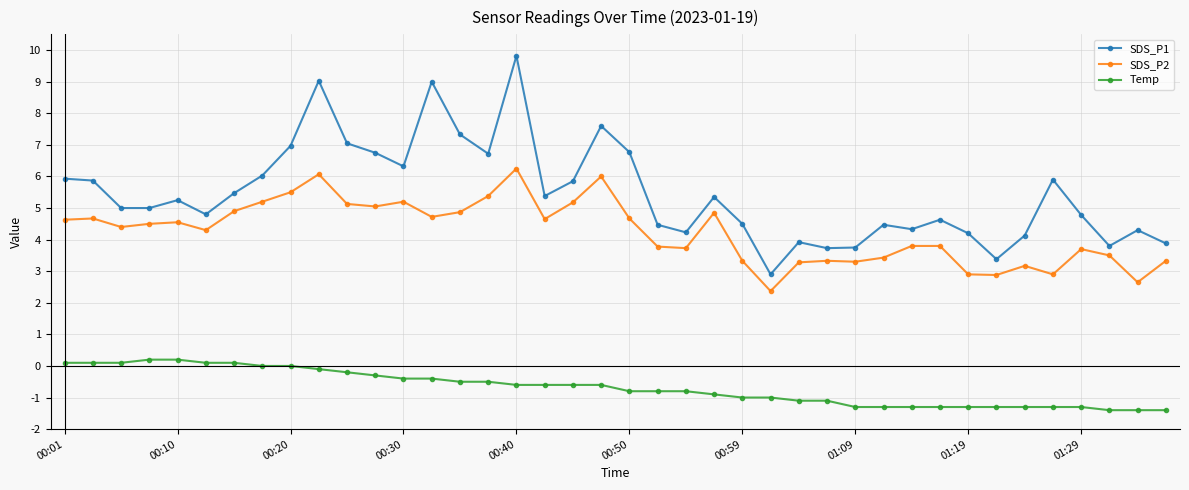

How many lines are shown in the chart?

3